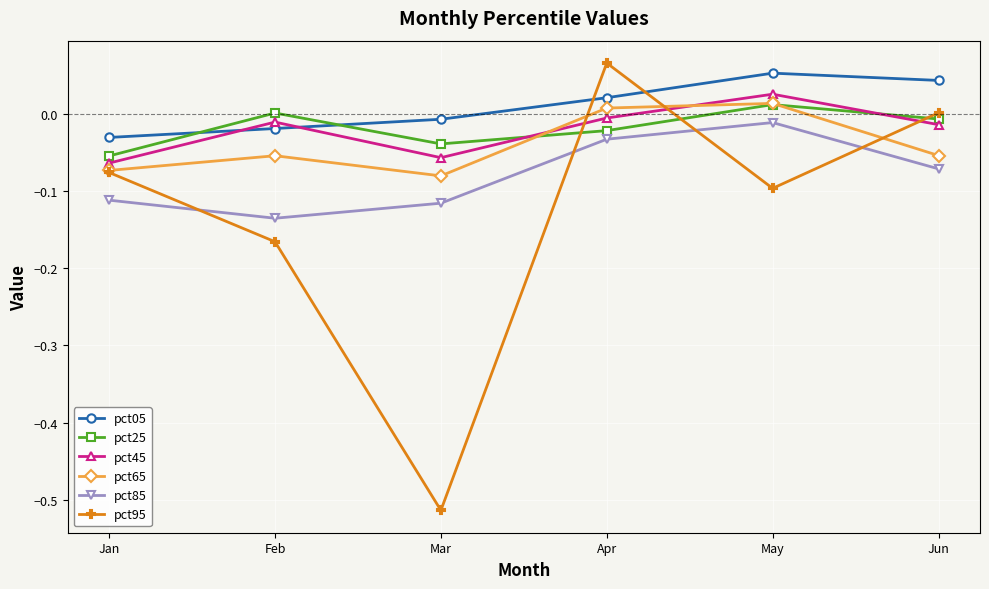

Which category has the lowest value across all series?

Mar